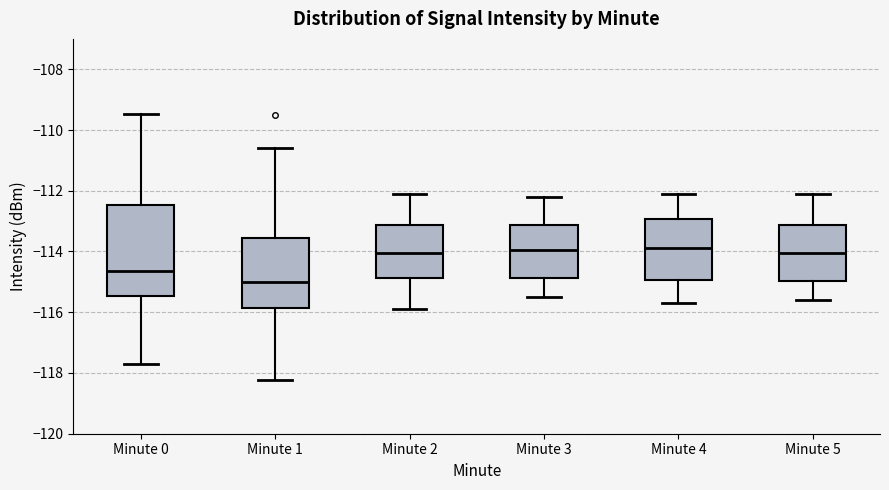

Comparing the boxes themselves (not the whiskers), which one is the tallest?

Minute 0